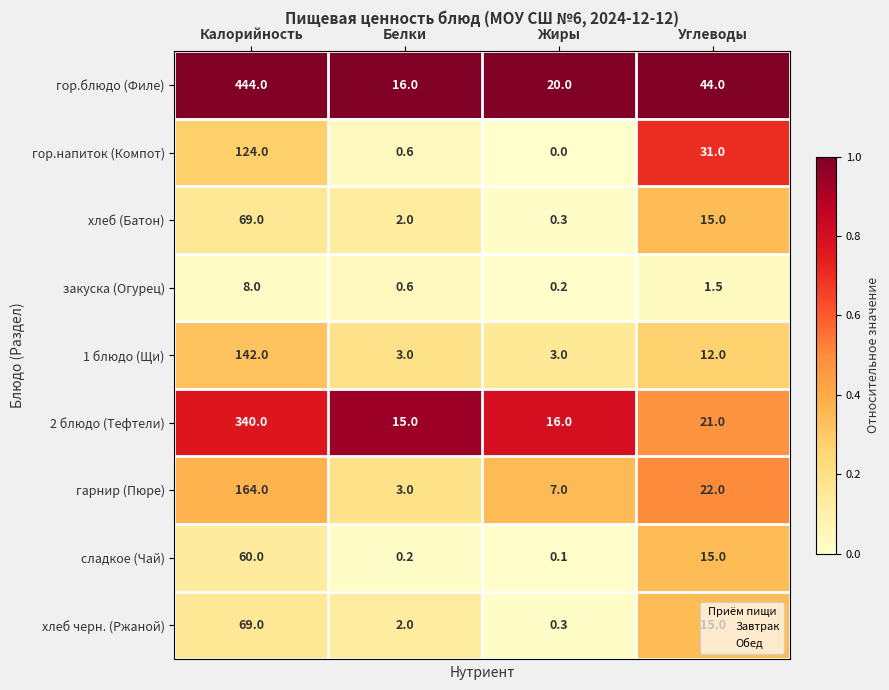

Rank the categories by гор.напиток (Компот) value from lowest to highest.

Жиры, Белки, Углеводы, Калорийность